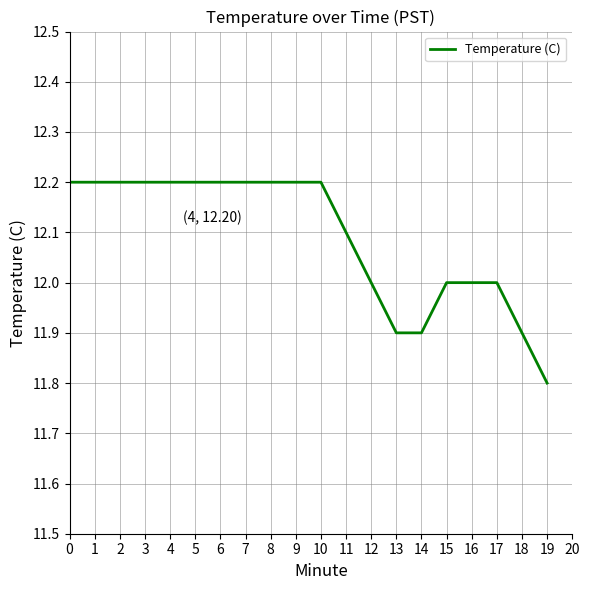

What value does the data have at 5?

12.2